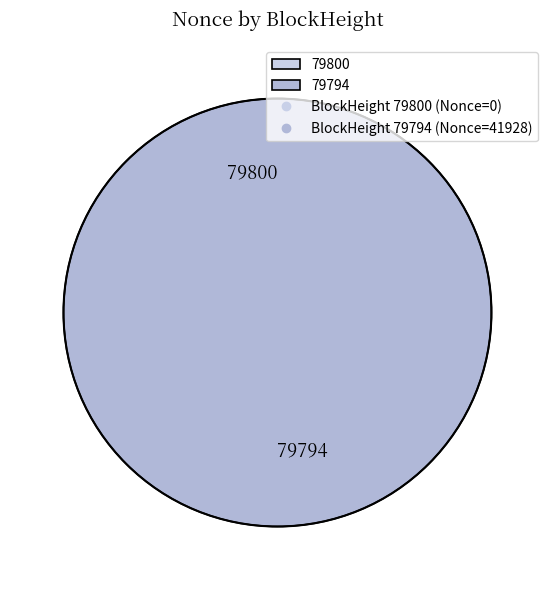

Rank the categories by value from highest to lowest.

79794, 79800